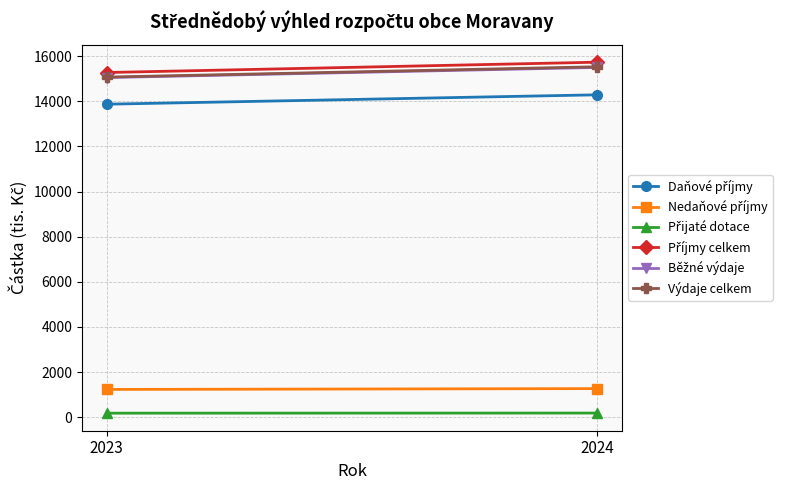

How many lines are shown in the chart?

6